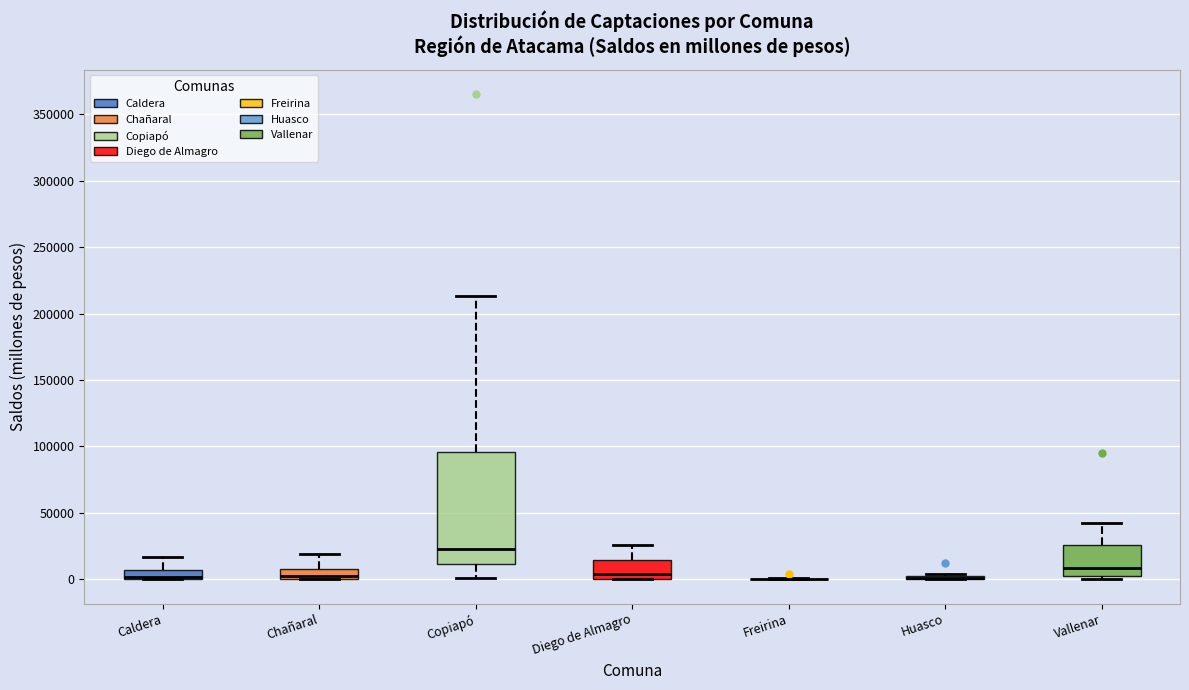

Where is the lower edge of the box for Caldera on the y-axis? The values are not printed on the chart, so give them approximately, as read against the axis.

0